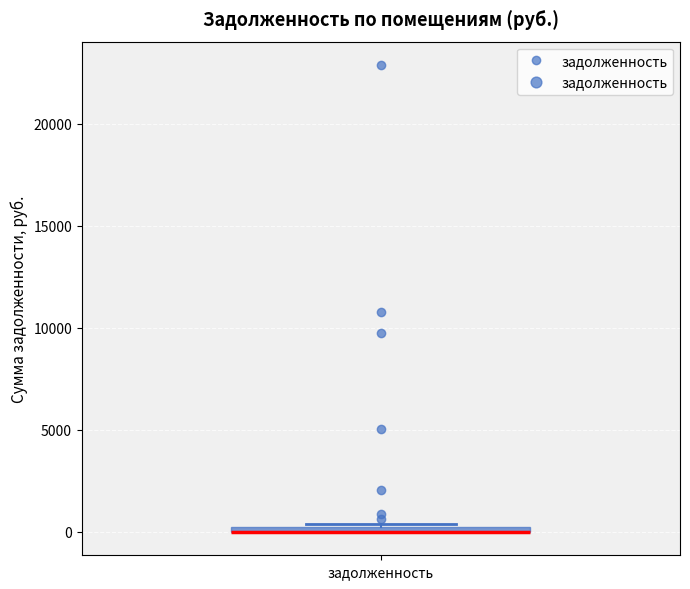

Where is the lower edge of the box for задолженность on the y-axis? The values are not printed on the chart, so give them approximately, as read against the axis.

0